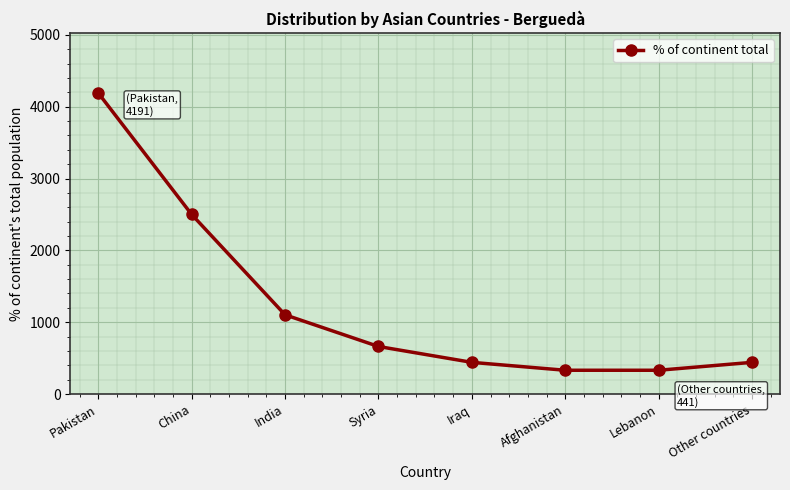

Does the chart have visible grid lines?

Yes